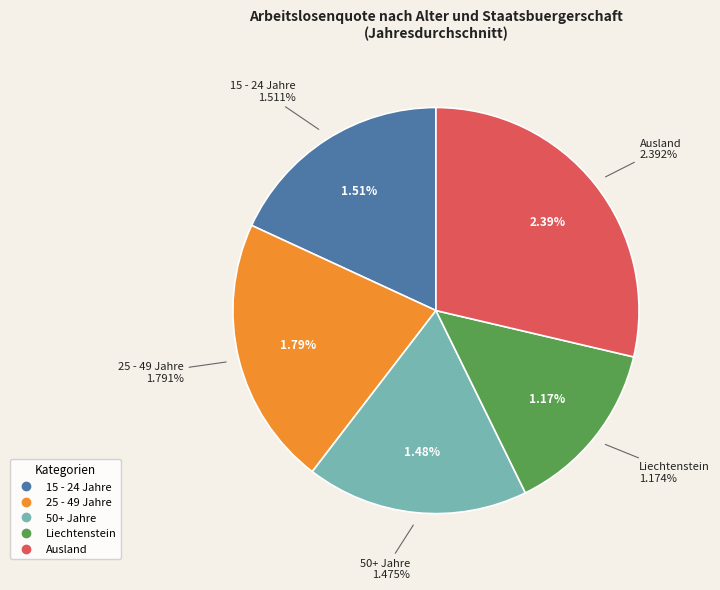

Is there a majority slice in this chart?

No